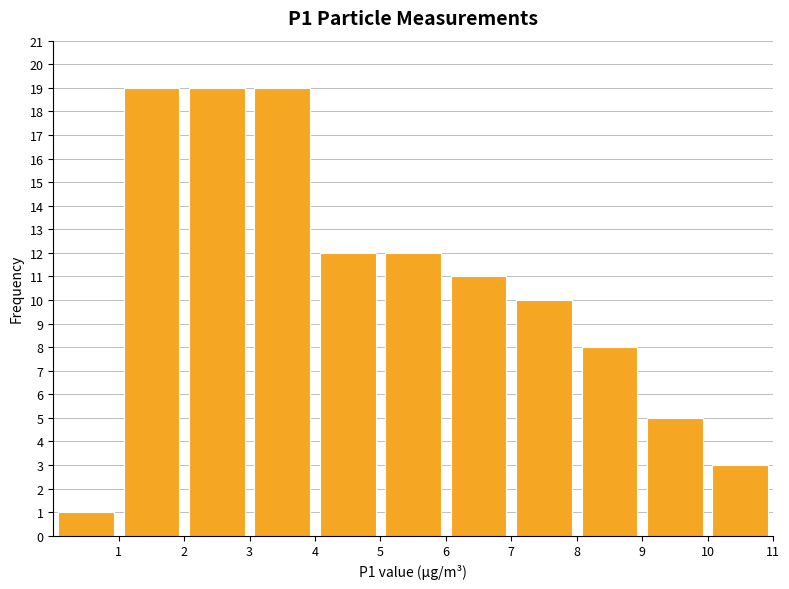

Reading left to right, list every bar in this chart as the range it spans on the x-axis followed by its height. The values are not printed on the chart, so give them approximately, as read against the axis.

0 to 1: 1
1 to 2: 19
2 to 3: 19
3 to 4: 19
4 to 5: 12
5 to 6: 12
6 to 7: 11
7 to 8: 10
8 to 9: 8
9 to 10: 5
10 to 11: 3